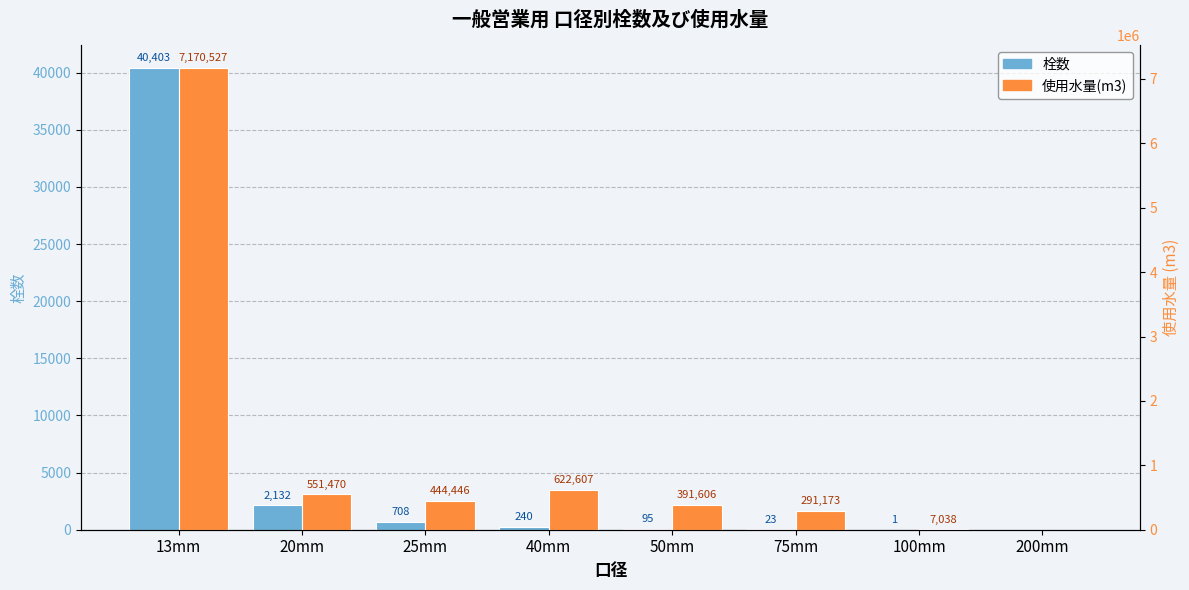

Reading left to right, what are all the values shown in this chart?

栓数: 13mm=40403	20mm=2132	25mm=708	40mm=240	50mm=95	75mm=23	100mm=1	200mm=0
使用水量(m3): 13mm=7170527	20mm=551470	25mm=444446	40mm=622607	50mm=391606	75mm=291173	100mm=7038	200mm=0